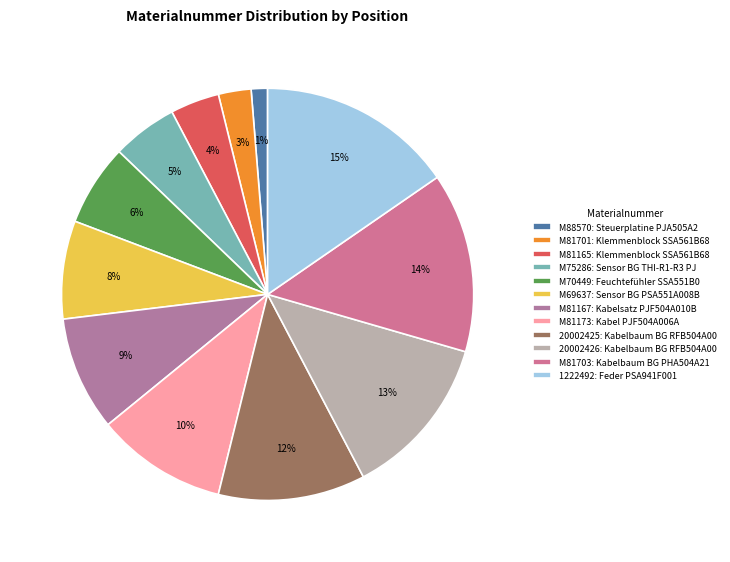

Is there a majority slice in this chart?

No